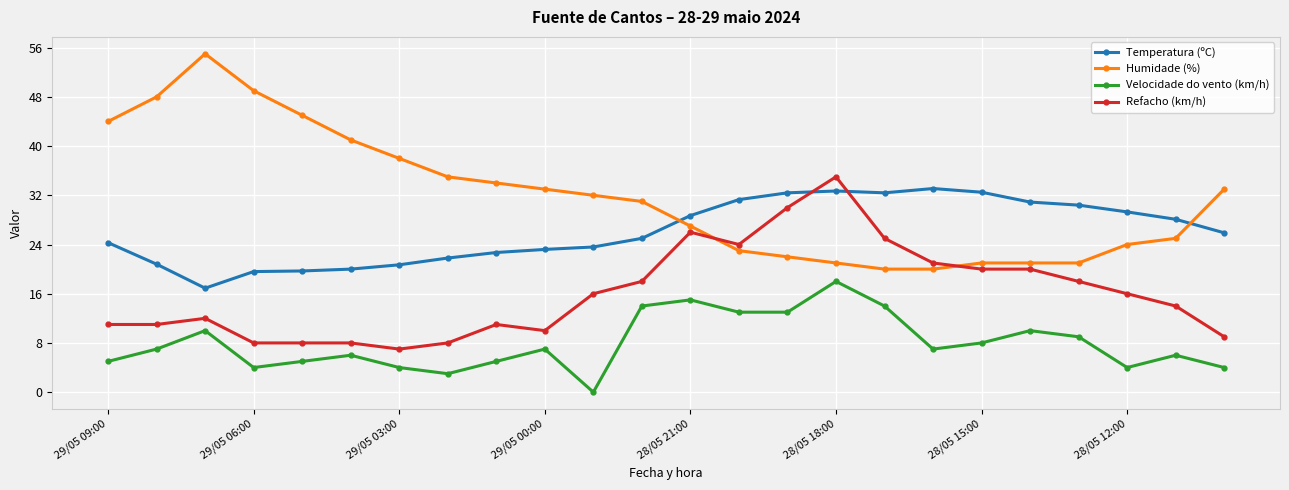

What are all the series names shown in the legend?

Temperatura (ºC), Humidade (%), Velocidade do vento (km/h), Refacho (km/h)